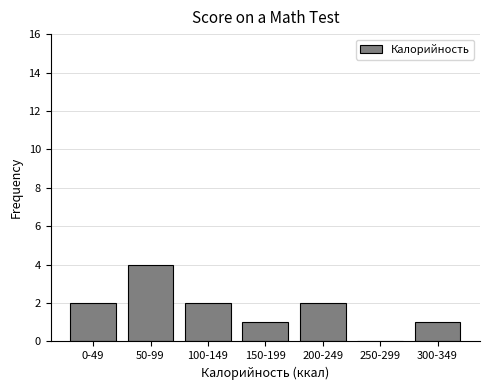

Reading left to right, transcribe all the data shown in this chart.

0-49=2	50-99=4	100-149=2	150-199=1	200-249=2	250-299=0	300-349=1